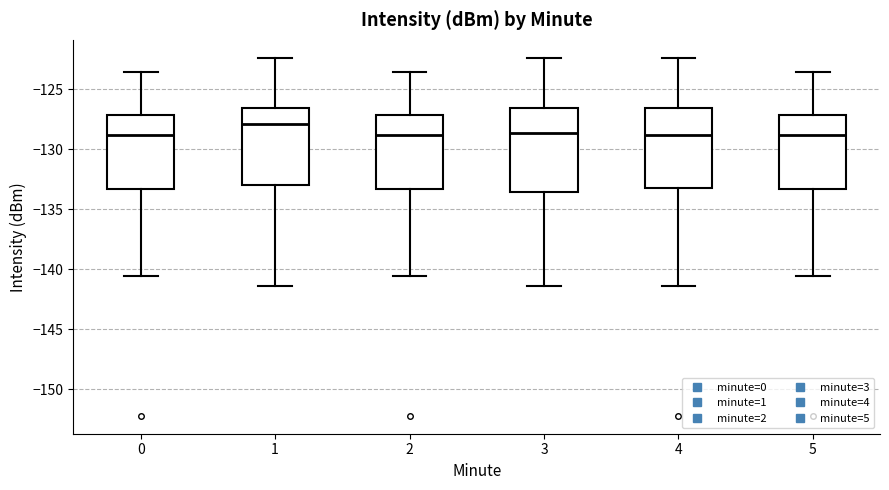

Reading left to right, read every box against the y-axis: the position of its median line, the range the box covers, and the ends of its whiskers. The values are not printed on the chart, so give them approximately, as read against the axis.

0: median -129.0, box -133.5 to -127.0, whiskers -140.5 to -123.5
1: median -128.0, box -133.0 to -126.5, whiskers -141.5 to -122.5
2: median -129.0, box -133.5 to -127.0, whiskers -140.5 to -123.5
3: median -128.5, box -133.5 to -126.5, whiskers -141.5 to -122.5
4: median -129.0, box -133.0 to -126.5, whiskers -141.5 to -122.5
5: median -129.0, box -133.5 to -127.0, whiskers -140.5 to -123.5